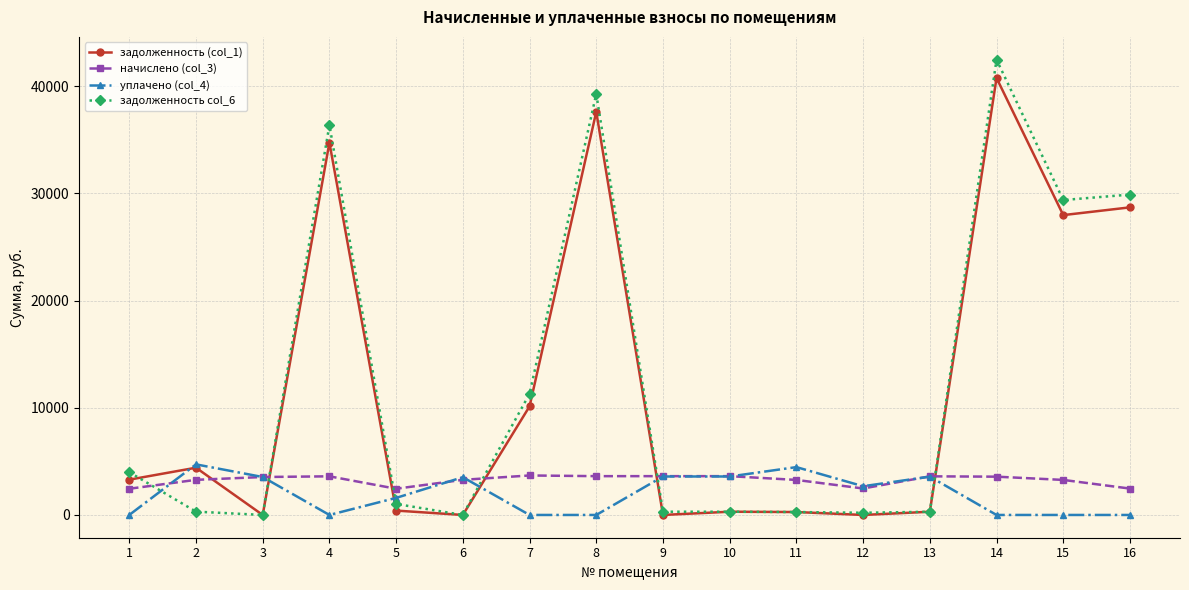

Which category has the highest value in the задолженность (col_1) series?

14